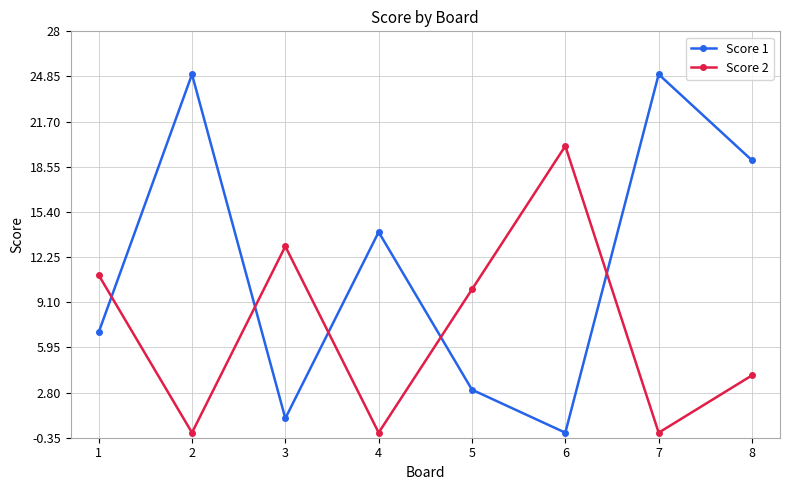

How many Score 2 values are between 0 and 13?

7